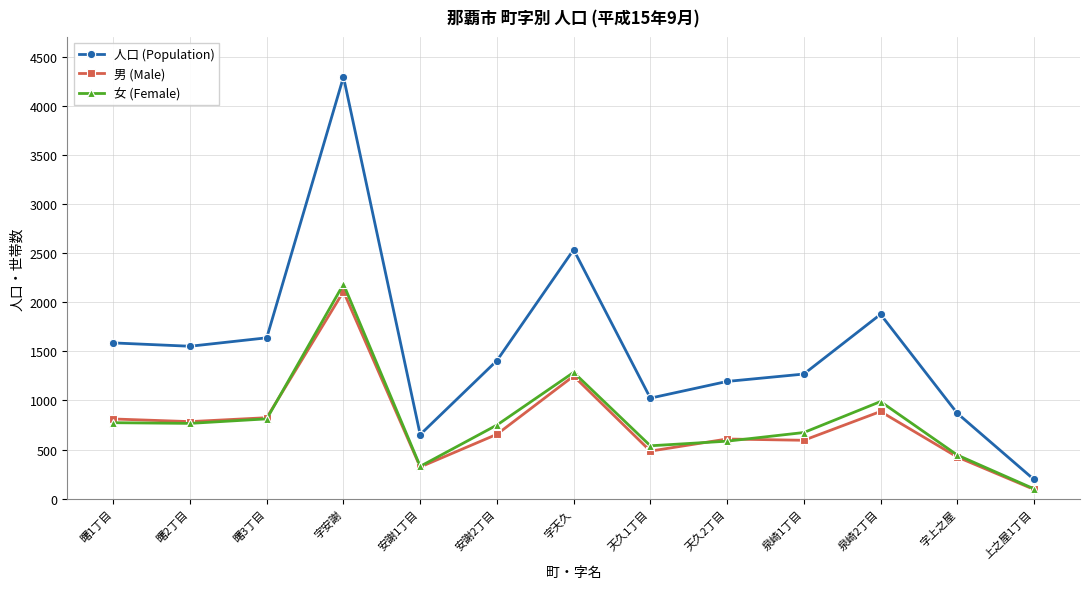

Which label corresponds to the largest value in the chart?

字安謝